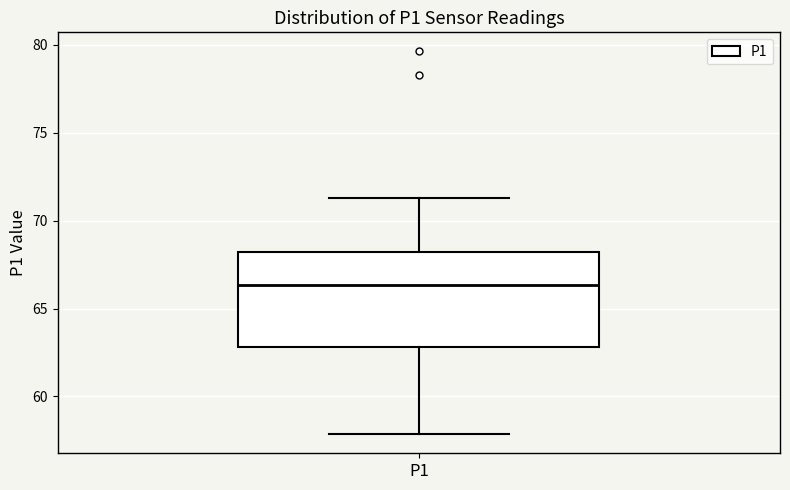

Where is the lower edge of the box for P1 on the y-axis? The values are not printed on the chart, so give them approximately, as read against the axis.

63.0